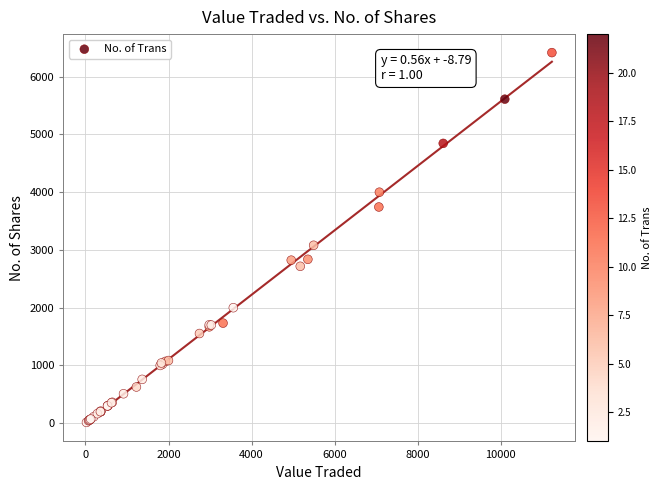

What Y value in the scatter plot is closest to 3215?

3081